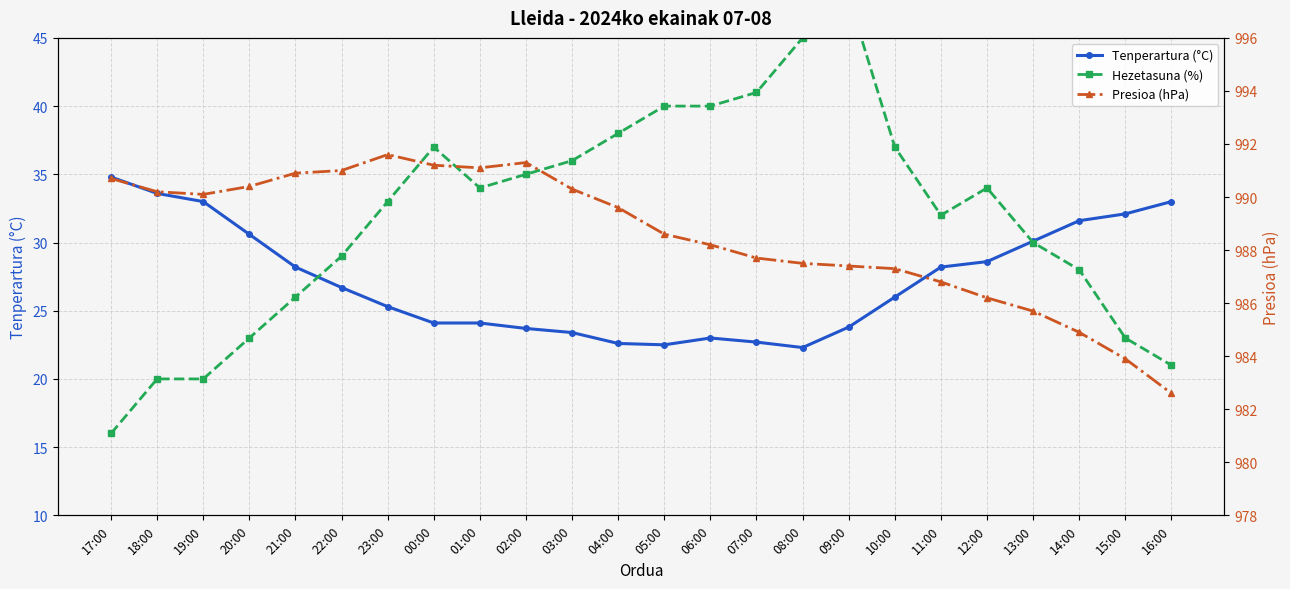

What is the value of the Presioa (hPa) point at the 14th from the left?

988.2